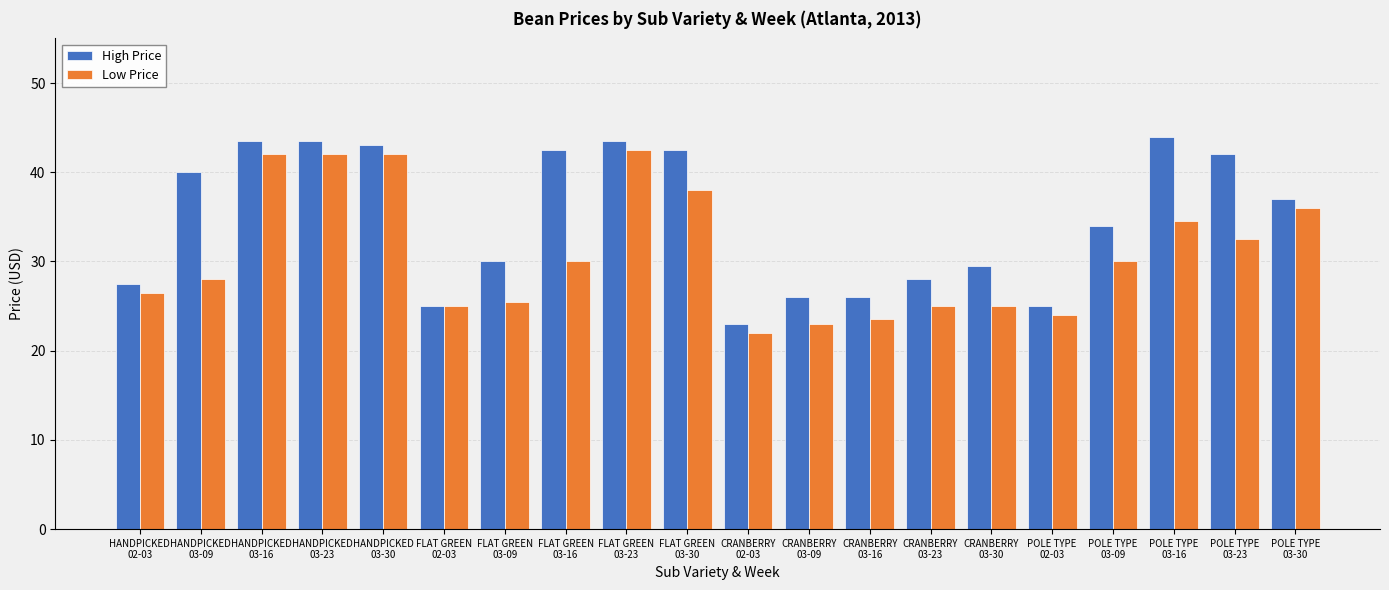

The High Price series shows 27.7 at HANDPICKED
03-16. True or false?

False